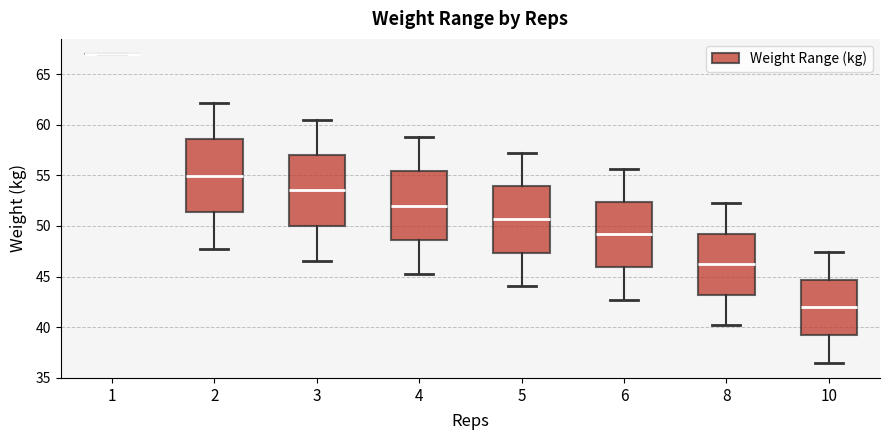

Reading left to right, read every box against the y-axis: the position of its median line, the range the box covers, and the ends of its whiskers. The values are not printed on the chart, so give them approximately, as read against the axis.

1: box collapsed to a line at 67.0, whiskers 67.0 to 67.0
2: median 55.0, box 51.5 to 58.5, whiskers 47.5 to 62.0
3: median 53.5, box 50.0 to 57.0, whiskers 46.5 to 60.5
4: median 52.0, box 48.5 to 55.5, whiskers 45.0 to 59.0
5: median 50.5, box 47.5 to 54.0, whiskers 44.0 to 57.5
6: median 49.0, box 46.0 to 52.5, whiskers 42.5 to 55.5
8: median 46.0, box 43.0 to 49.0, whiskers 40.0 to 52.0
10: median 42.0, box 39.0 to 44.5, whiskers 36.5 to 47.5